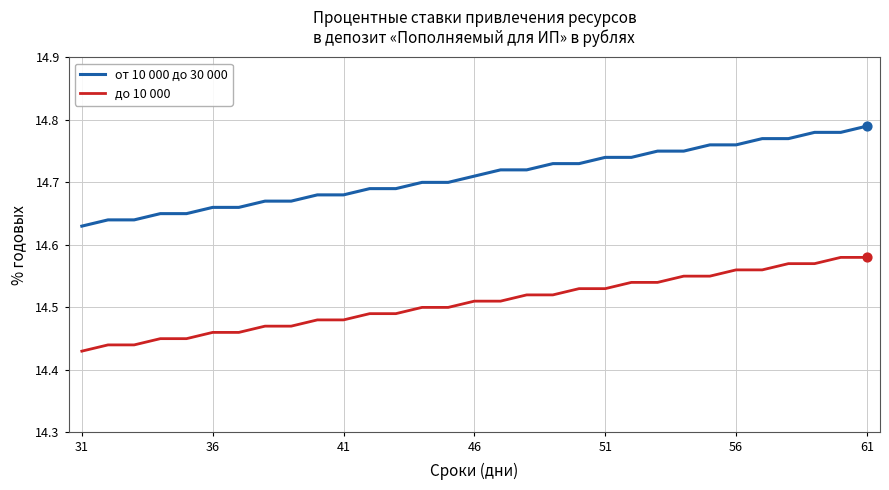

True or false: до 10 000 and от 10 000 до 30 000 intersect in this chart.

False